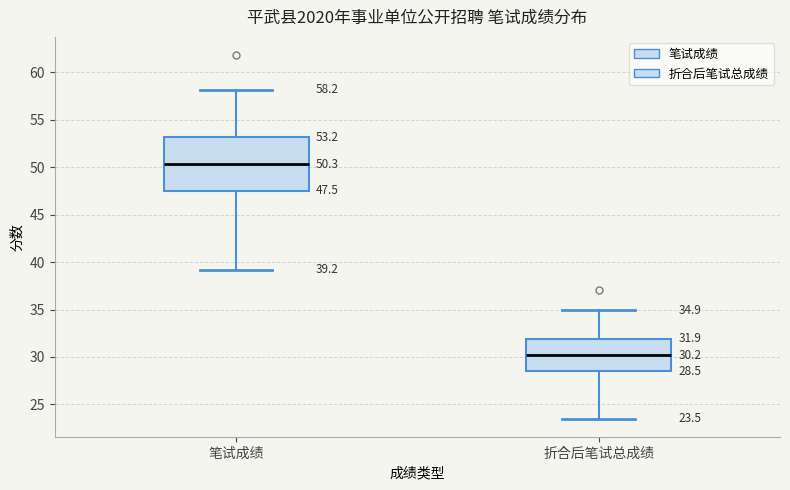

Comparing the boxes themselves (not the whiskers), which one is the tallest?

笔试成绩